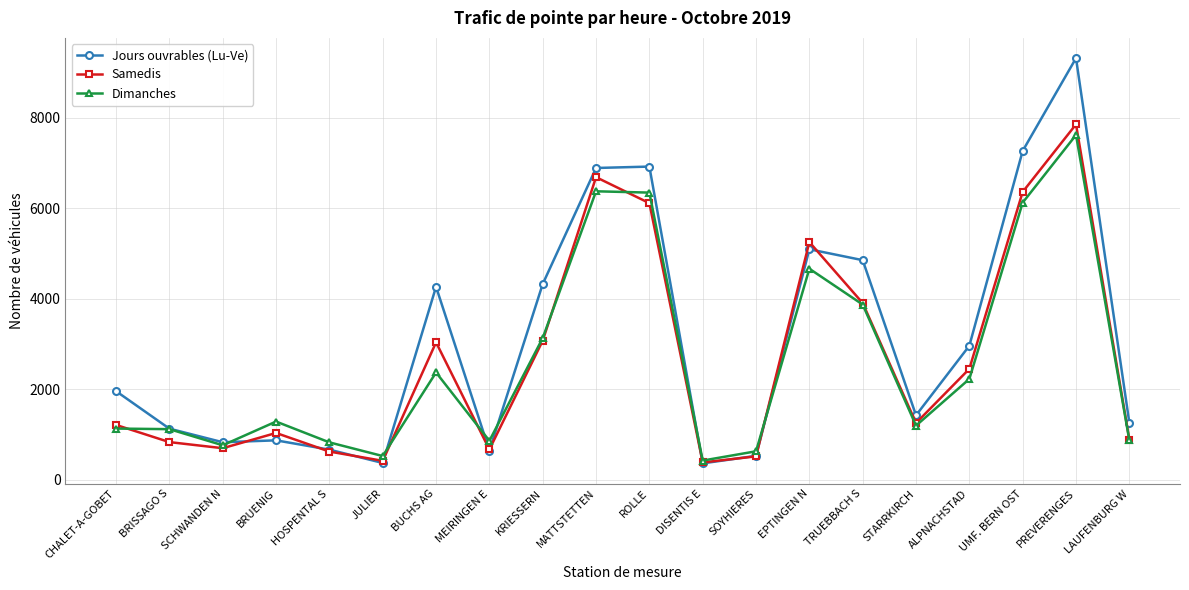

Where is the first local minimum for Dimanches?

SCHWANDEN N